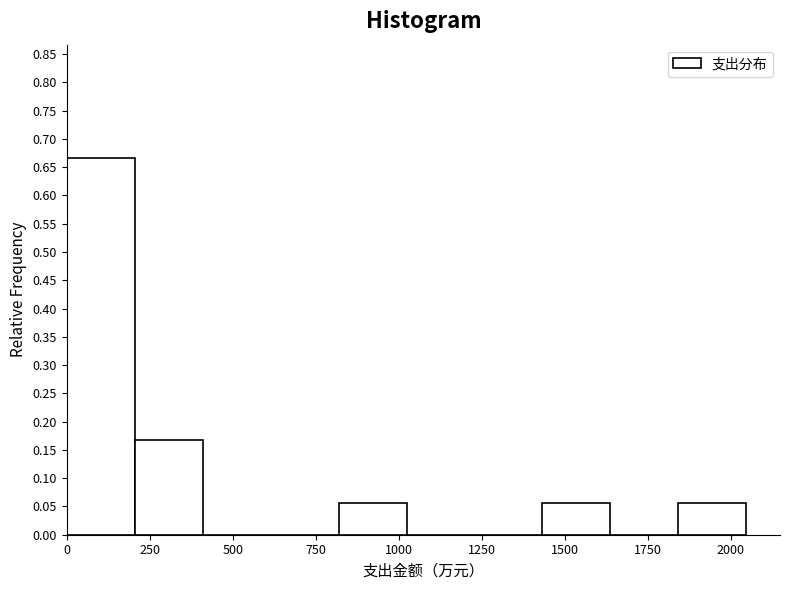

Reading left to right, transcribe this chart: for each bar, give the range it covers on the x-axis and its height. Neither the bar edges nor the heights are printed on the chart, so give them approximately, as read against the axes.

0 to 200: 0.665
200 to 400: 0.165
400 to 600: 0
600 to 800: 0
800 to 1000: 0.055
1000 to 1250: 0
1250 to 1450: 0
1450 to 1650: 0.055
1650 to 1850: 0
1850 to 2050: 0.055